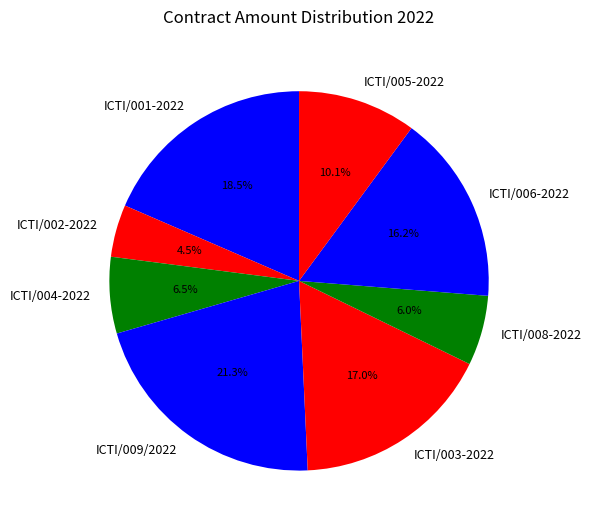

The ICTI/003-2022 slice represents 17% of the pie. True or false?

True